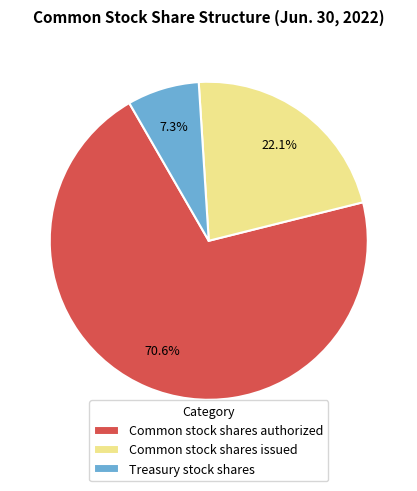

To the nearest percent, what portion does Treasury stock shares represent?

7%